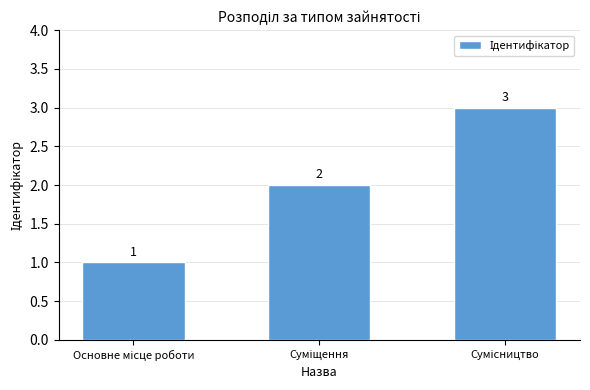

How many values are between 1 and 3?

3